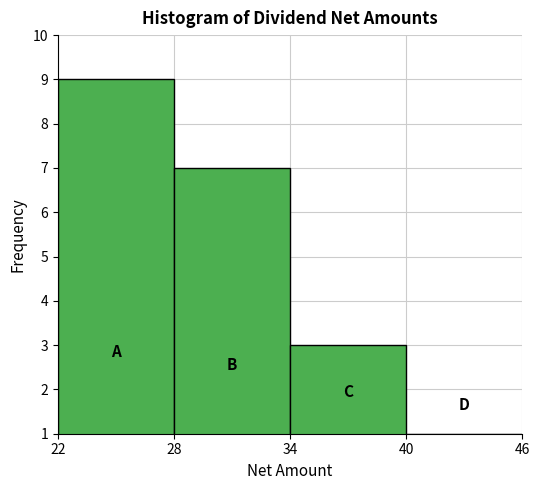

How tall is the bar that spans 40 to 46 on the x-axis? The values are not printed on the chart, so give them approximately, as read against the axis.

1